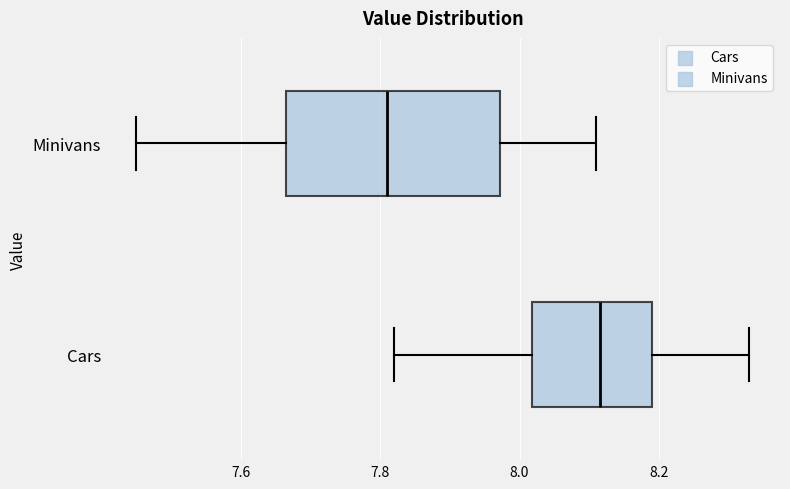

Which box is the widest, from its left edge to its right edge?

Minivans